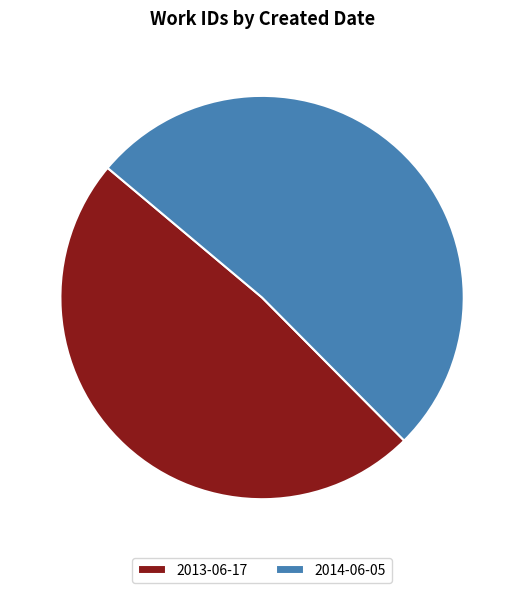

Is it true that 2013-06-17 is 49% of the pie?

True